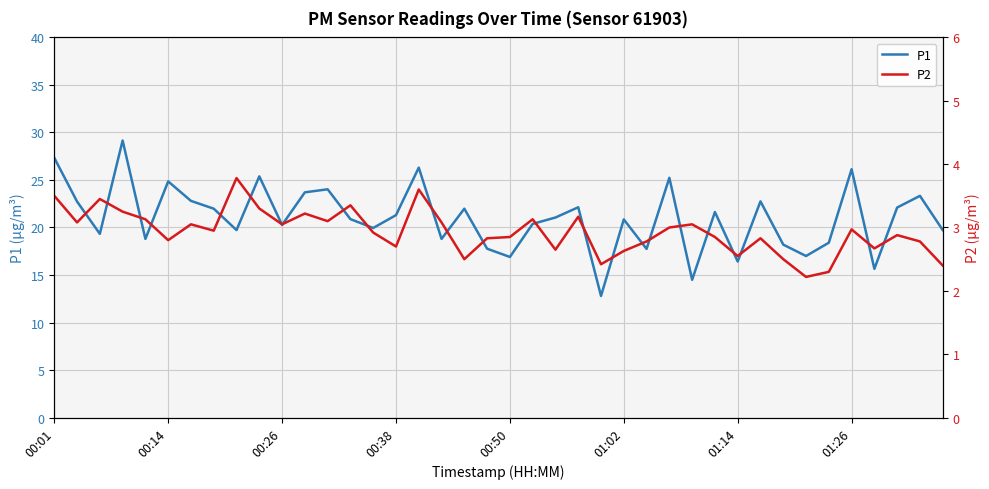

What is the difference between the second highest and minimum values in the P2 series?

1.4